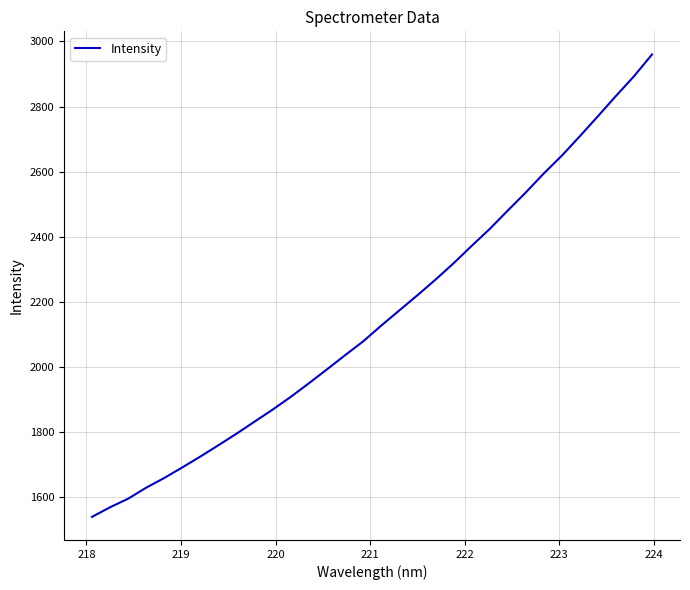

What is the difference between the maximum and minimum values?

1420.3